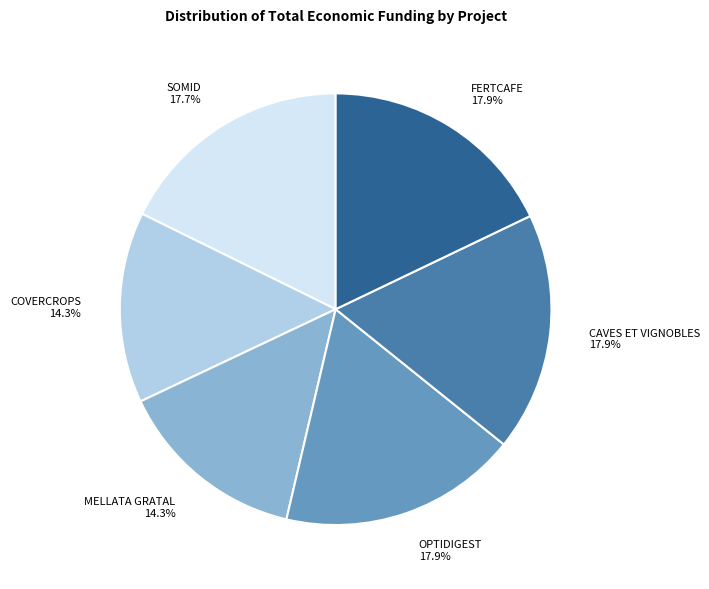

To the nearest percent, what is the average slice percentage?

17%